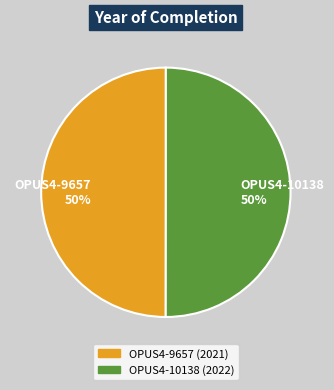

Is it true that OPUS4-9657 50% is 50% of the pie?

True